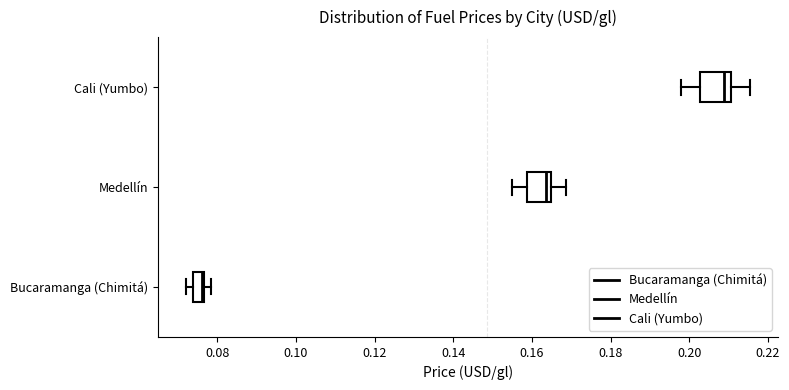

Where is the left edge of the box for Cali (Yumbo) on the x-axis? The values are not printed on the chart, so give them approximately, as read against the axis.

0.202